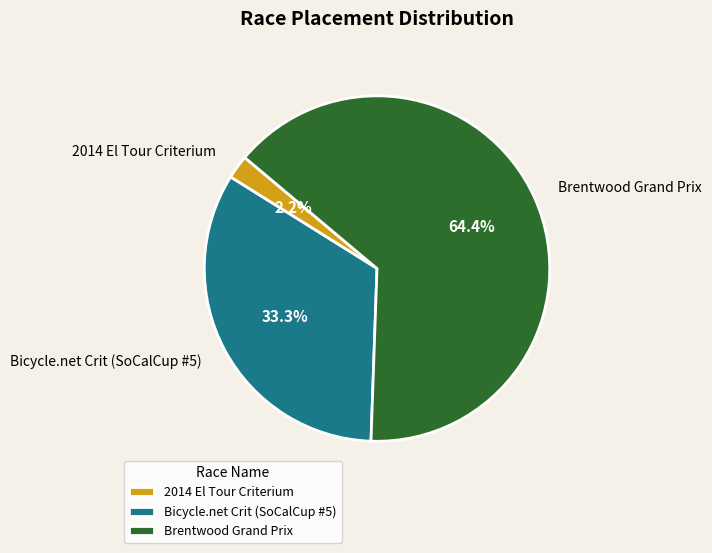

How many segments does this pie chart have?

3